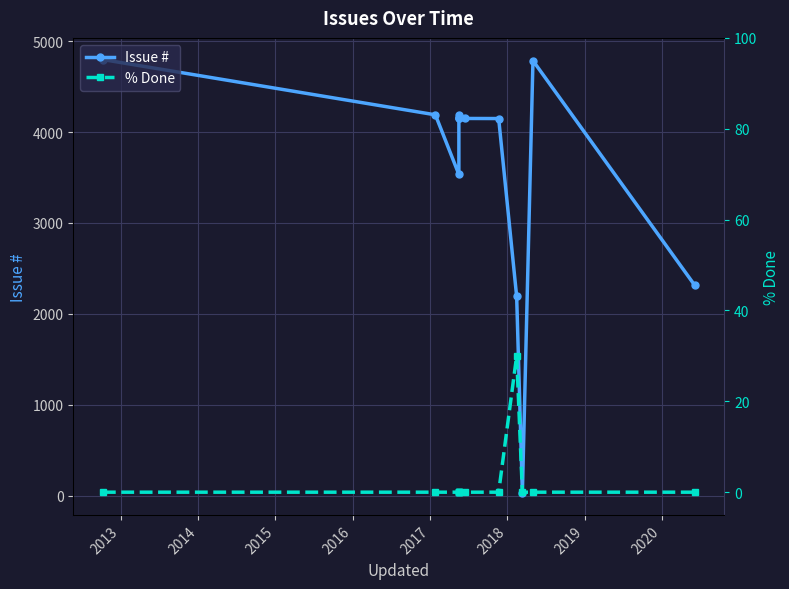

Count the number of categories in the chart.

13